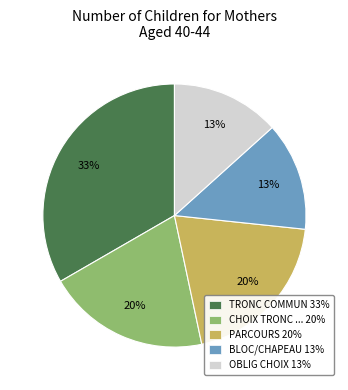

True or false: OBLIG CHOIX 13% accounts for 27% of the total.

False